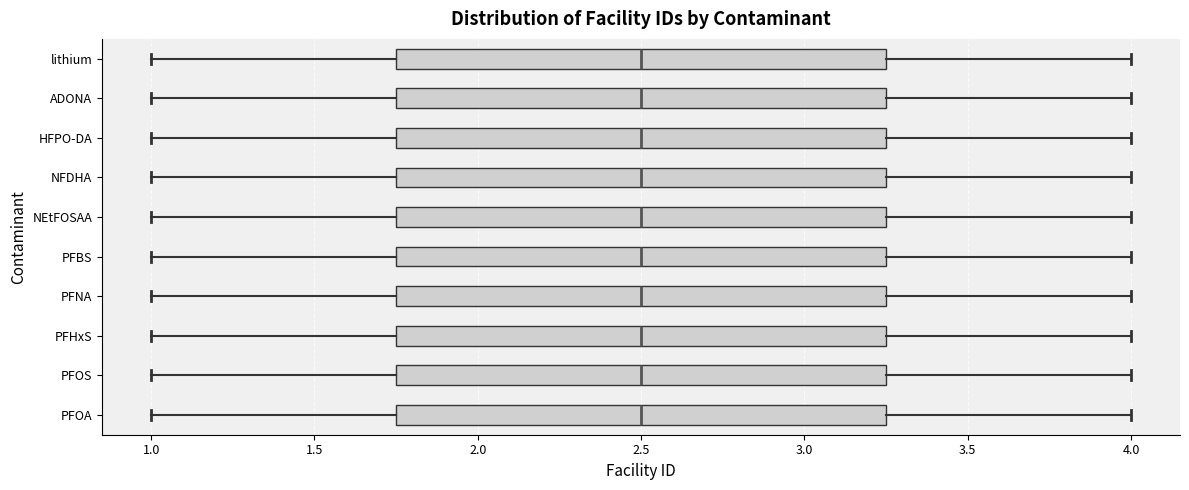

Reading bottom to top, read every box against the x-axis: the position of its median line, the range the box covers, and the ends of its whiskers. The values are not printed on the chart, so give them approximately, as read against the axis.

PFOA: median 2.50, box 1.75 to 3.25, whiskers 1.00 to 4.00
PFOS: median 2.50, box 1.75 to 3.25, whiskers 1.00 to 4.00
PFHxS: median 2.50, box 1.75 to 3.25, whiskers 1.00 to 4.00
PFNA: median 2.50, box 1.75 to 3.25, whiskers 1.00 to 4.00
PFBS: median 2.50, box 1.75 to 3.25, whiskers 1.00 to 4.00
NEtFOSAA: median 2.50, box 1.75 to 3.25, whiskers 1.00 to 4.00
NFDHA: median 2.50, box 1.75 to 3.25, whiskers 1.00 to 4.00
HFPO-DA: median 2.50, box 1.75 to 3.25, whiskers 1.00 to 4.00
ADONA: median 2.50, box 1.75 to 3.25, whiskers 1.00 to 4.00
lithium: median 2.50, box 1.75 to 3.25, whiskers 1.00 to 4.00